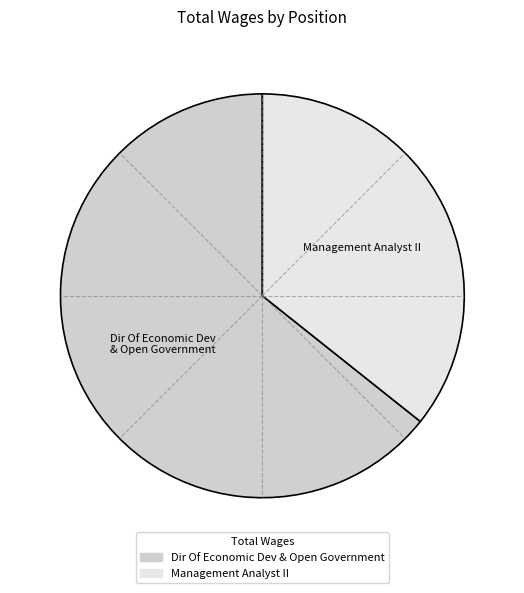

Rank the categories by value from lowest to highest.

Management Analyst II, Dir Of Economic Dev & Open Government